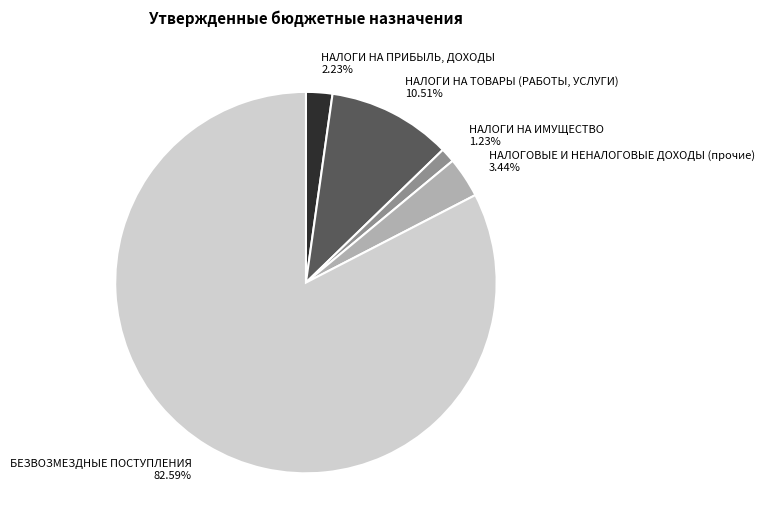

How much of the chart is everything except НАЛОГОВЫЕ И НЕНАЛОГОВЫЕ ДОХОДЫ (прочие)?

96.6%